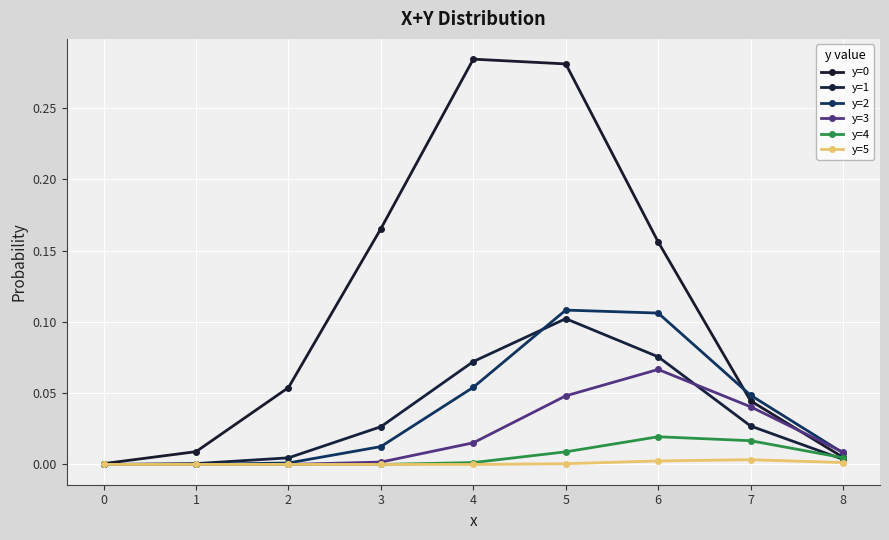

Reading left to right, transcribe all the data shown in this chart.

y=0: 0.0	0.0	0.1	0.2	0.3	0.3	0.2	0.0	0.0
y=1: 0.0	0.0	0.0	0.0	0.1	0.1	0.1	0.0	0.0
y=2: 0.0	0.0	0.0	0.0	0.1	0.1	0.1	0.0	0.0
y=3: 0.0	0.0	0.0	0.0	0.0	0.0	0.1	0.0	0.0
y=4: 0.0	0.0	0.0	0.0	0.0	0.0	0.0	0.0	0.0
y=5: 0.0	0.0	0.0	0.0	0.0	0.0	0.0	0.0	0.0